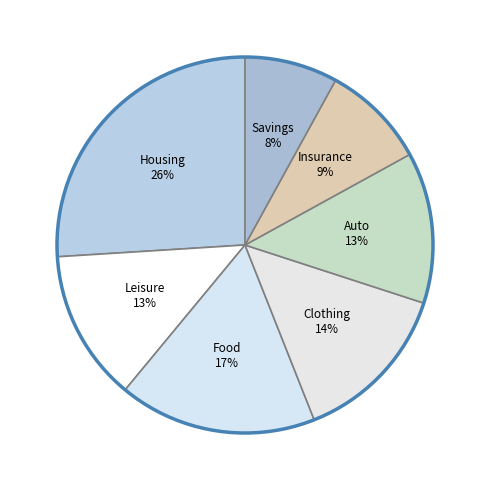

Is the sum of Auto and Clothing greater than half?

No